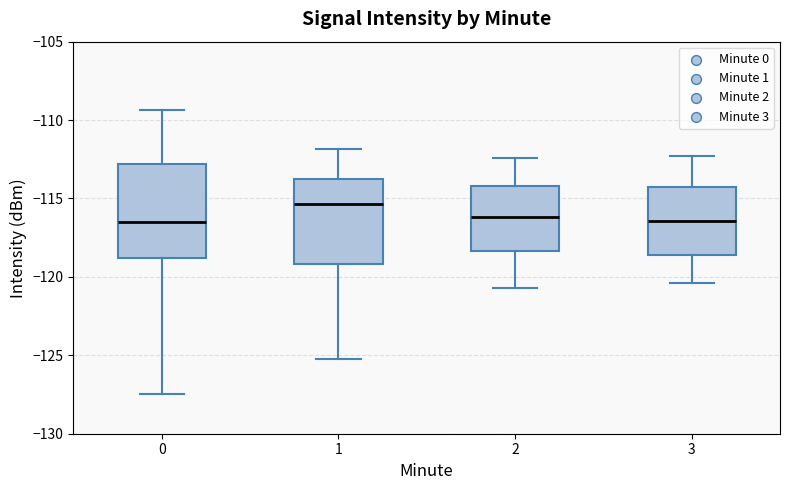

Reading left to right, read every box against the y-axis: the position of its median line, the range the box covers, and the ends of its whiskers. The values are not printed on the chart, so give them approximately, as read against the axis.

0: median -116.5, box -119.0 to -113.0, whiskers -127.5 to -109.5
1: median -115.5, box -119.0 to -114.0, whiskers -125.0 to -112.0
2: median -116.0, box -118.5 to -114.0, whiskers -120.5 to -112.5
3: median -116.5, box -118.5 to -114.5, whiskers -120.5 to -112.5